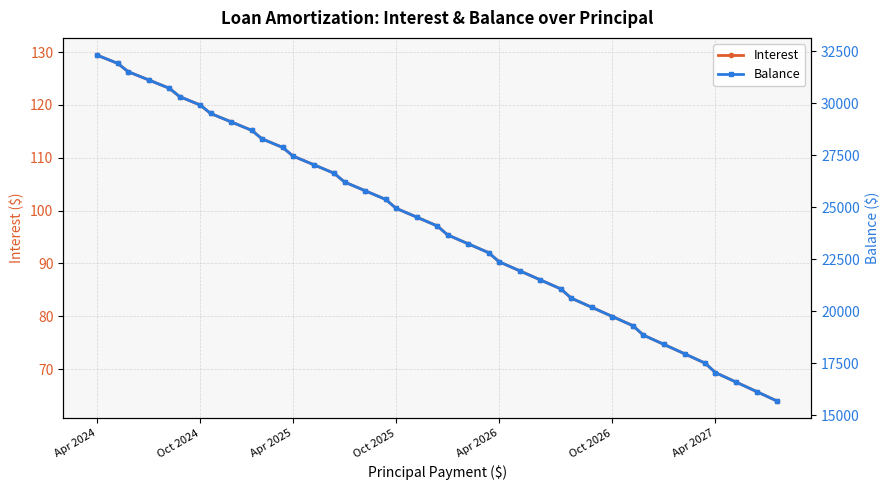

At which label does Interest first exceed 98?

Apr 2024